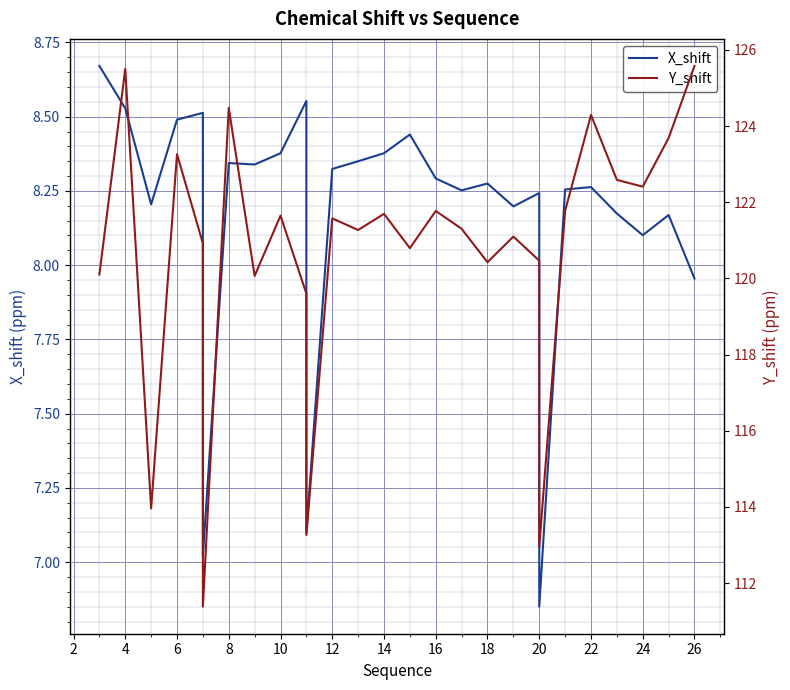

True or false: X_shift and Y_shift cross at least once.

False